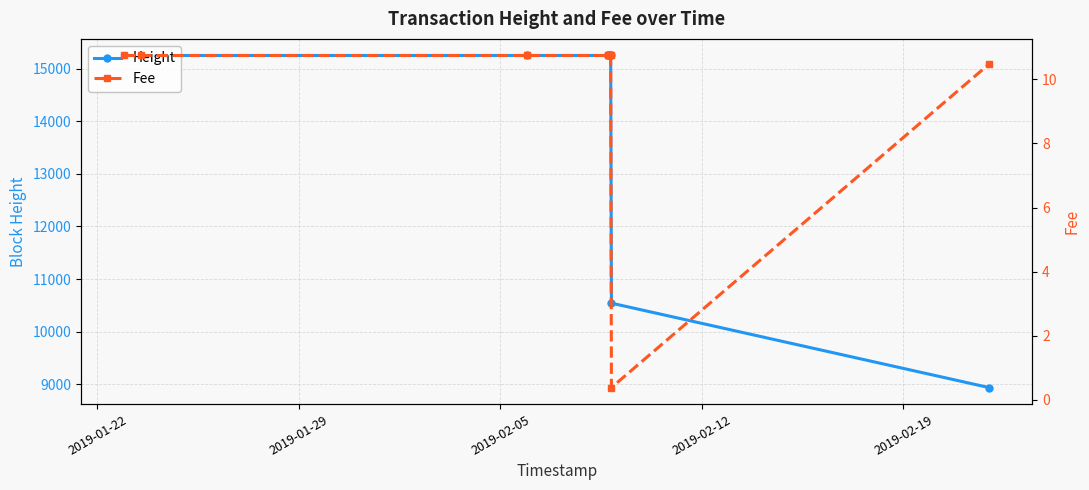

What is the value of the Height point at the 9th from the left?

8937